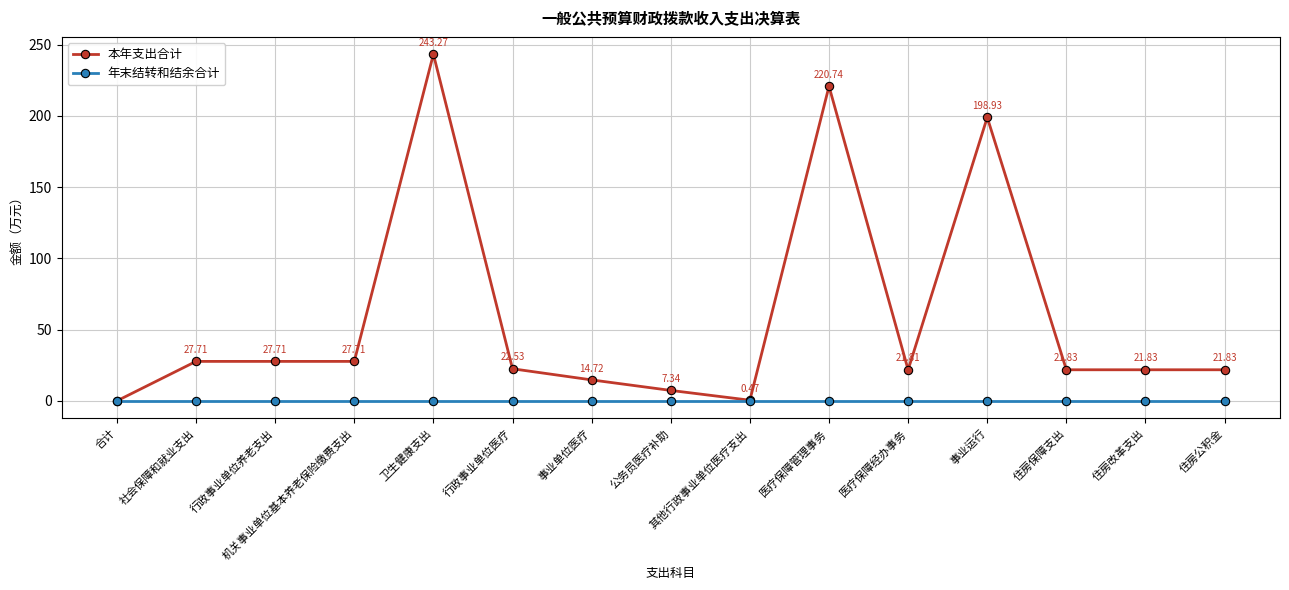

Count the number of categories in the chart.

15